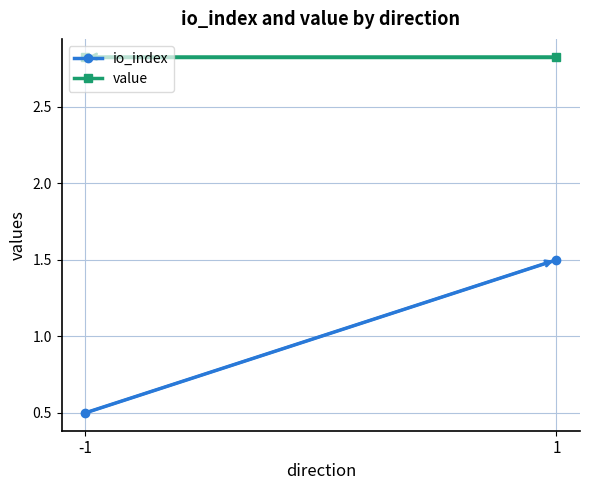

Reading left to right, what are all the values shown in this chart?

io_index: -1=0.5	1=1.5
value: -1=2.8	1=2.8